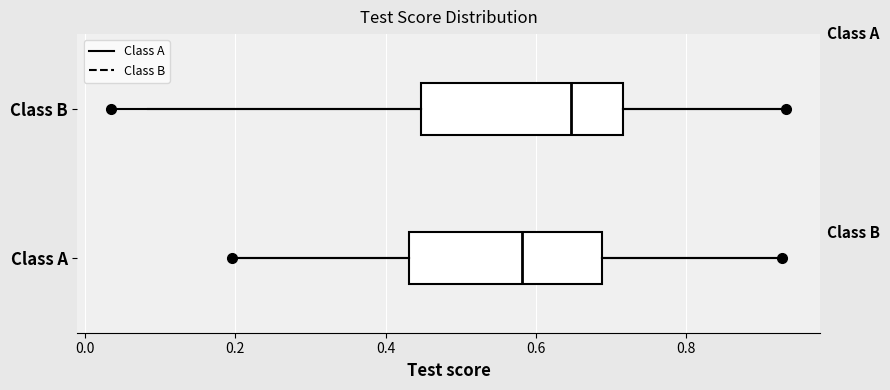

Reading bottom to top, transcribe this box plot: for each box, give where its median line is, the range the box spans, and where its two whiskers end, as read against the x-axis. The values are not printed on the chart, so give them approximately, as read against the axis.

Class A: median 0.58, box 0.44 to 0.68, whiskers 0.20 to 0.92
Class B: median 0.64, box 0.44 to 0.72, whiskers 0.08 to 0.94